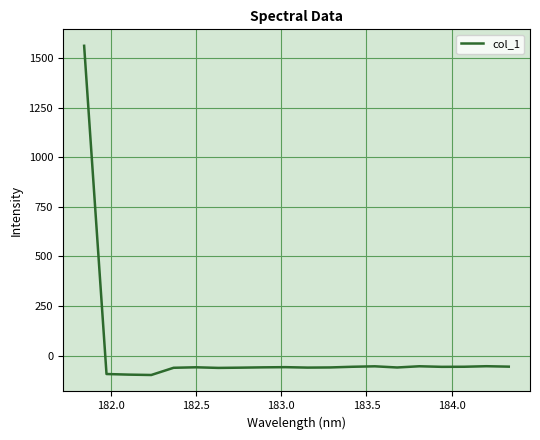

What is the difference between the maximum and minimum values?

1658.6